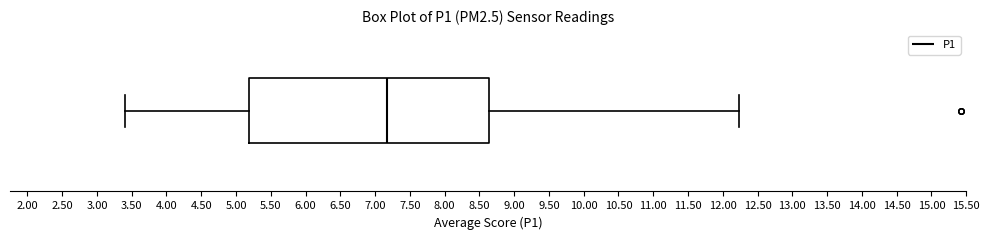

Transcribe this box plot: give where the median line is, the range the box spans, and where the two whiskers end, as read against the x-axis. The values are not printed on the chart, so give them approximately, as read against the axis.

median 7.15, box 5.20 to 8.65, whiskers 3.40 to 12.25